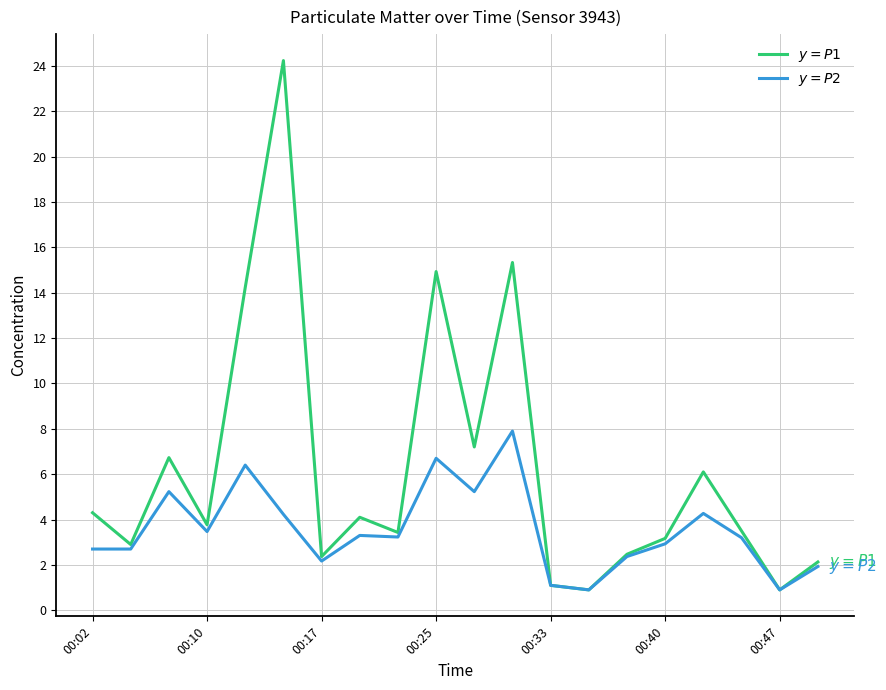

What is the minimum value shown in the chart?

0.9